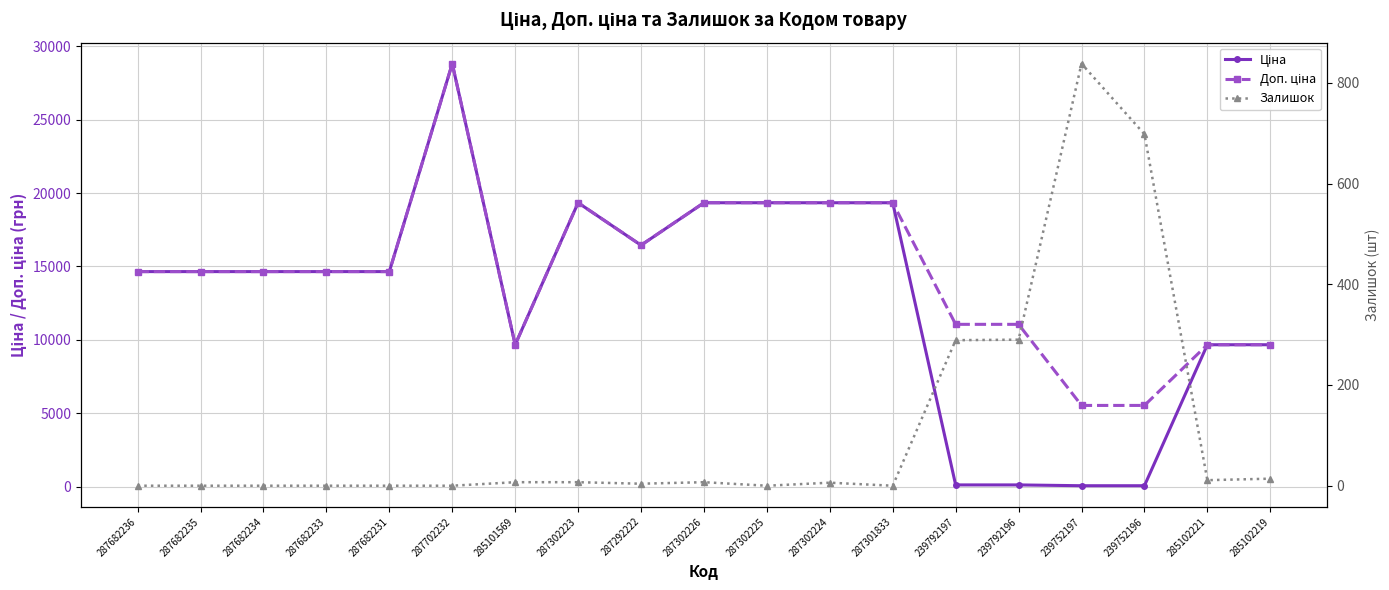

List the labels in order of Доп. ціна value, largest first.

287702232, 287302223, 287302226, 287302225, 287302224, 287301833, 287292222, 287682236, 287682235, 287682234, 287682233, 287682231, 239792197, 239792196, 285101569, 285102221, 285102219, 239752197, 239752196